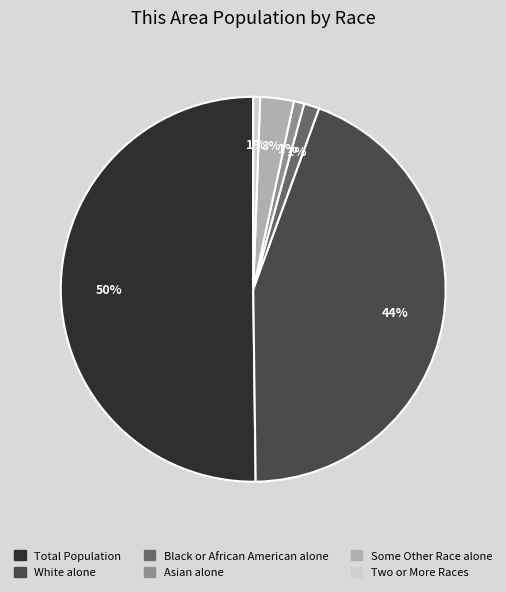

How many slices are in this pie chart?

6